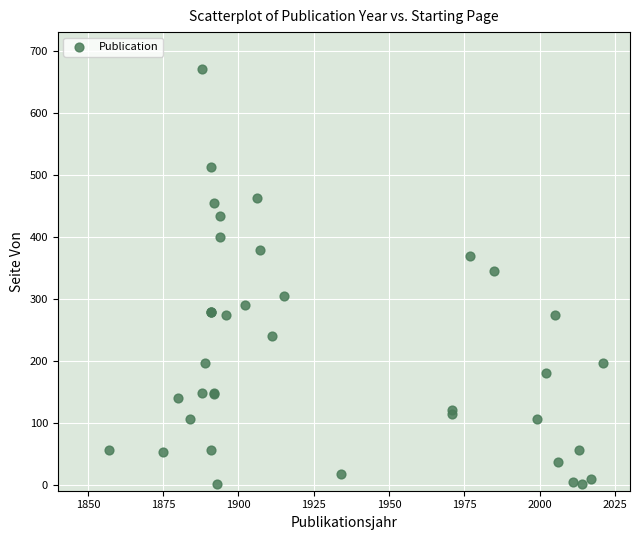

What Y value in the scatter plot is closest to 336?

345